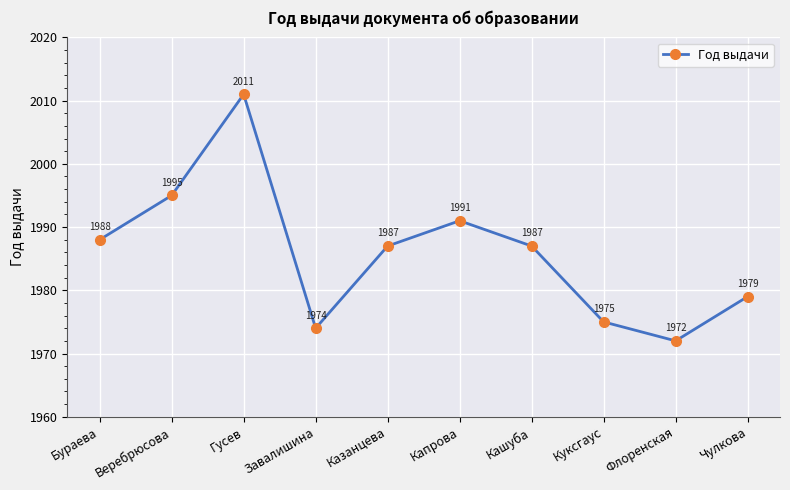

What is the sum of all values?

19859